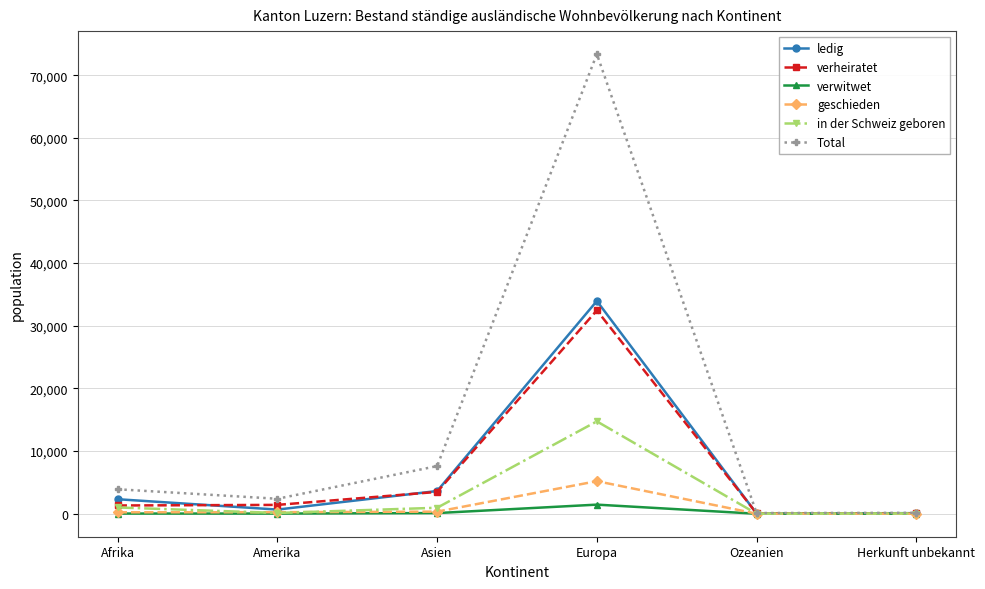

What is the difference between the maximum and minimum values in the ledig series?

33923